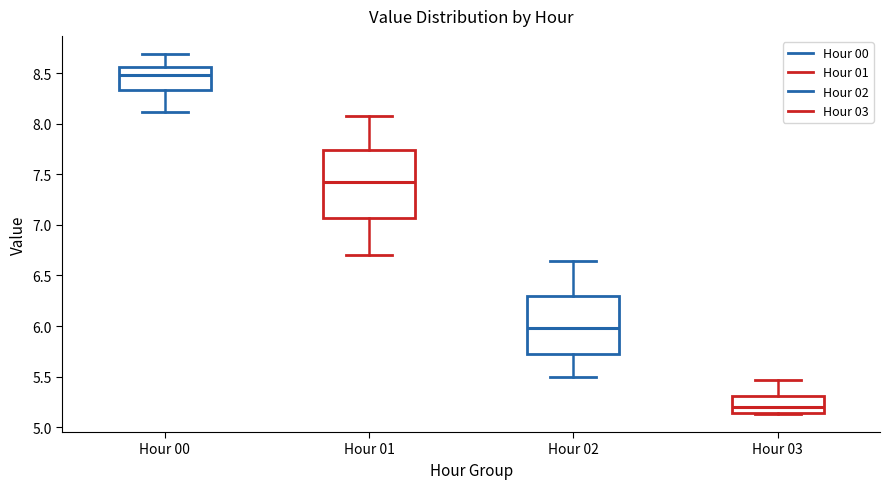

Which box is the tallest, from its lower edge to its upper edge?

Hour 01